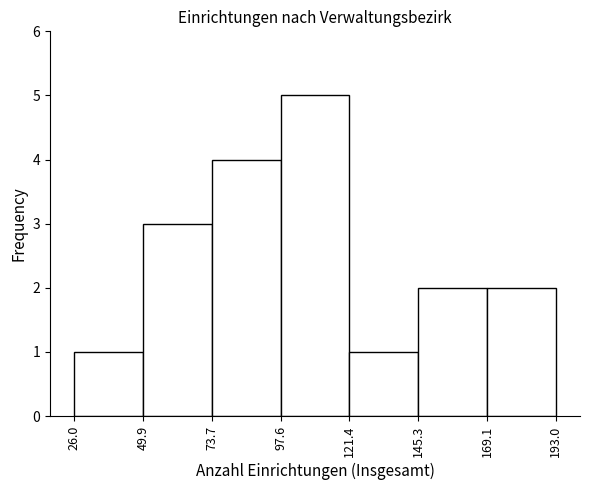

Reading left to right, list every bar in this chart as the range it spans on the x-axis followed by its height. The values are not printed on the chart, so give them approximately, as read against the axis.

26.0 to 49.9: 1
49.9 to 73.7: 3
73.7 to 97.6: 4
97.6 to 121.4: 5
121.4 to 145.3: 1
145.3 to 169.1: 2
169.1 to 193.0: 2